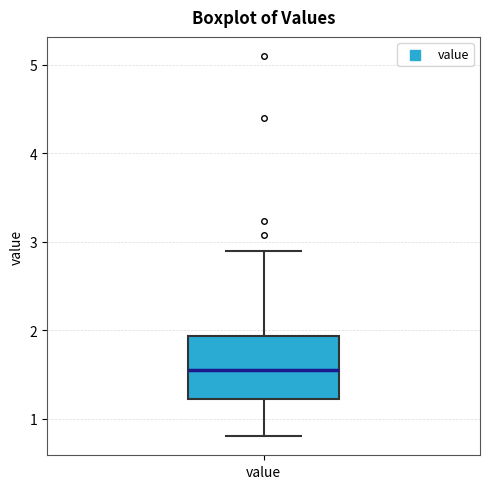

Where does the lower whisker of the box for value end on the y-axis? The values are not printed on the chart, so give them approximately, as read against the axis.

0.8